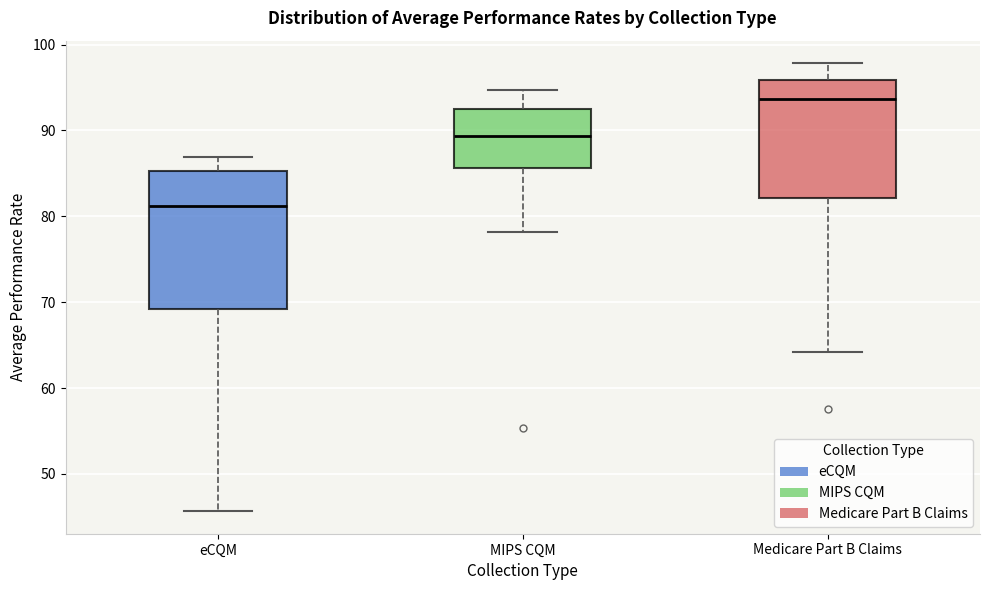

Which box has the highest median line?

Medicare Part B Claims